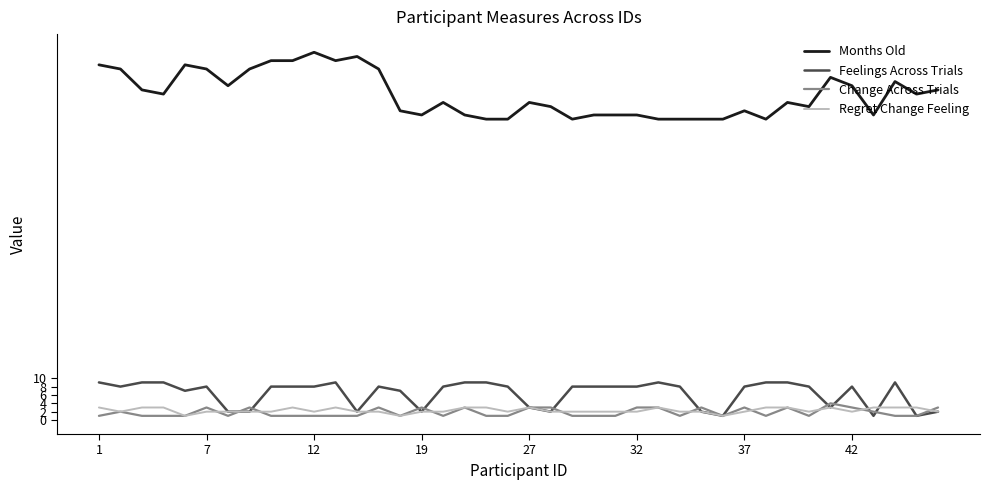

What is the highest value of the Change Across Trials series?

4